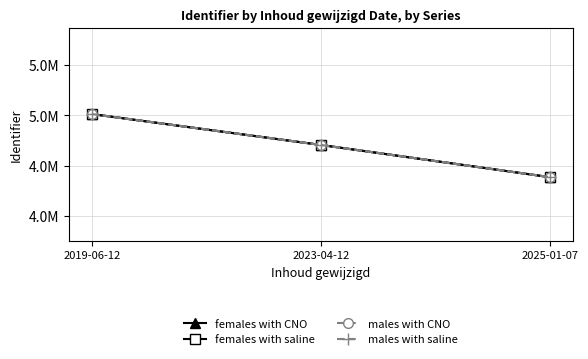

Does the chart display data point markers on the line(s)?

Yes